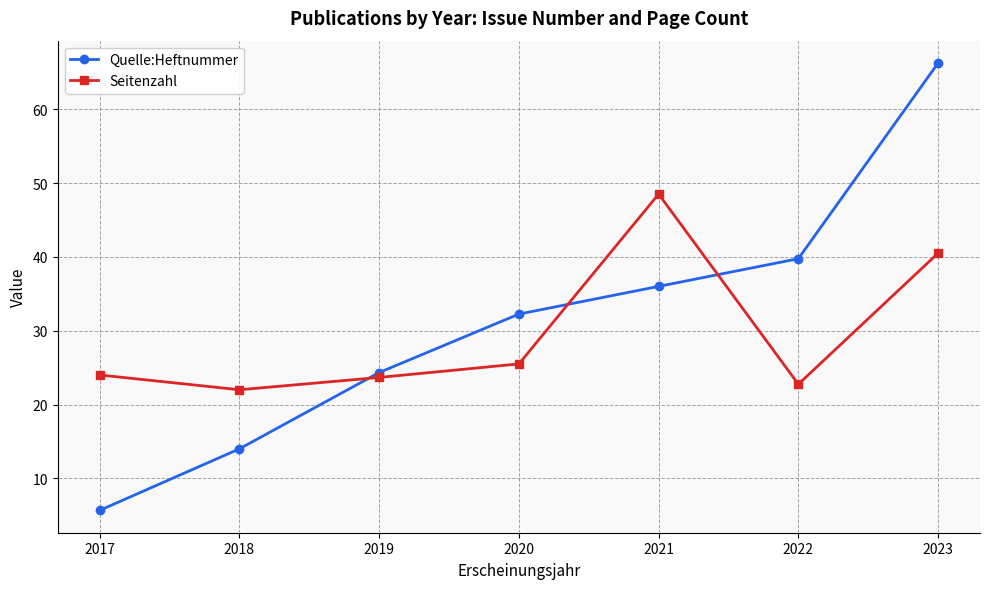

In Seitenzahl, how many points are higher than both neighbors (excluding endpoints)?

1